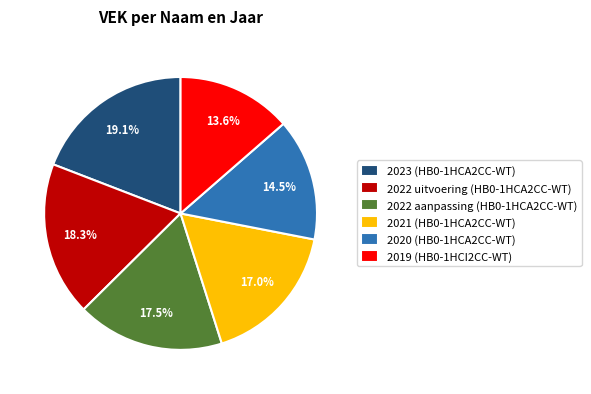

To the nearest percent, what is the average slice percentage?

17%